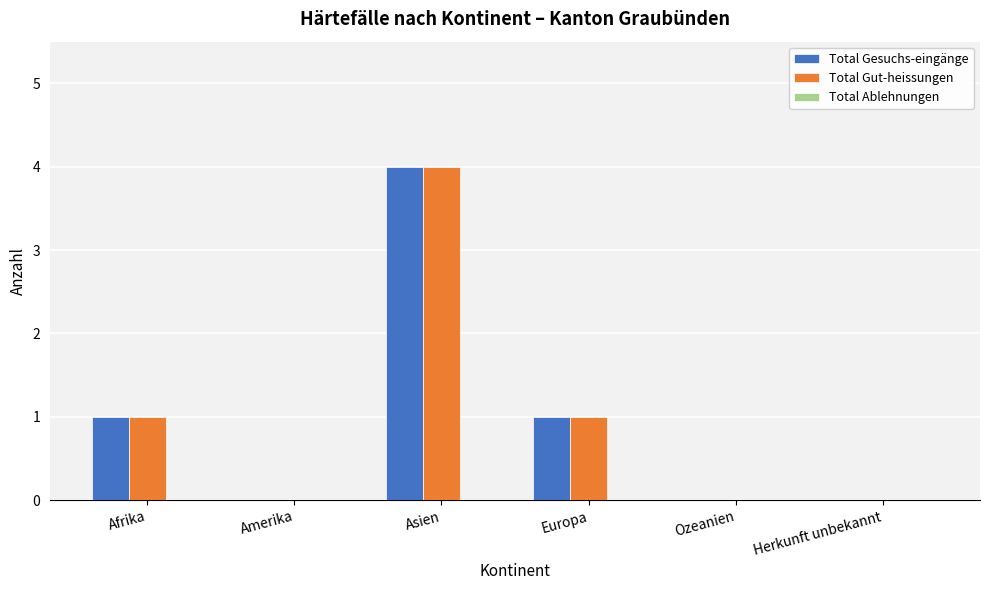

What is the total value across all series at Asien?

8